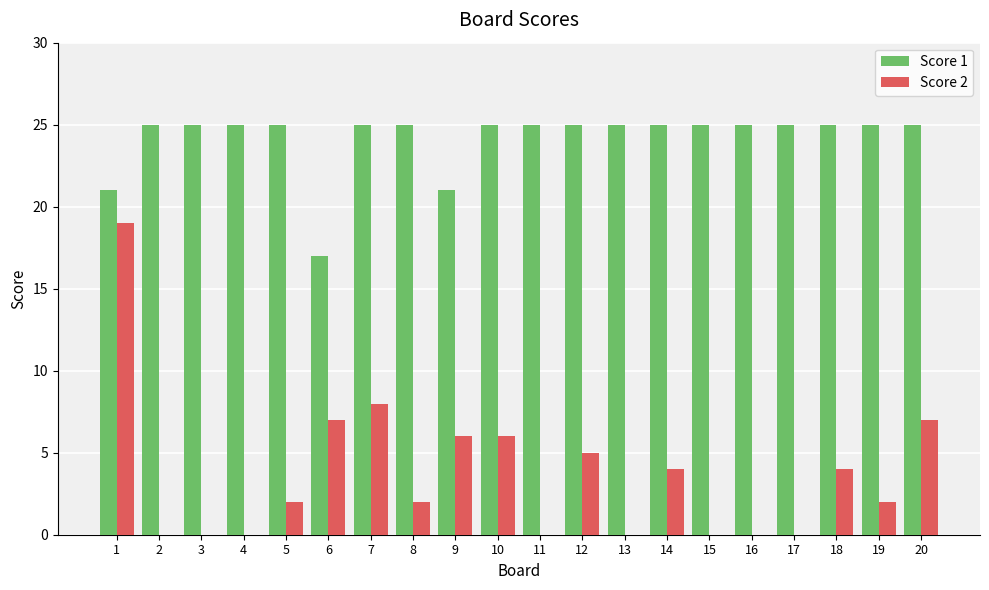

What are all the series names shown in the legend?

Score 1, Score 2